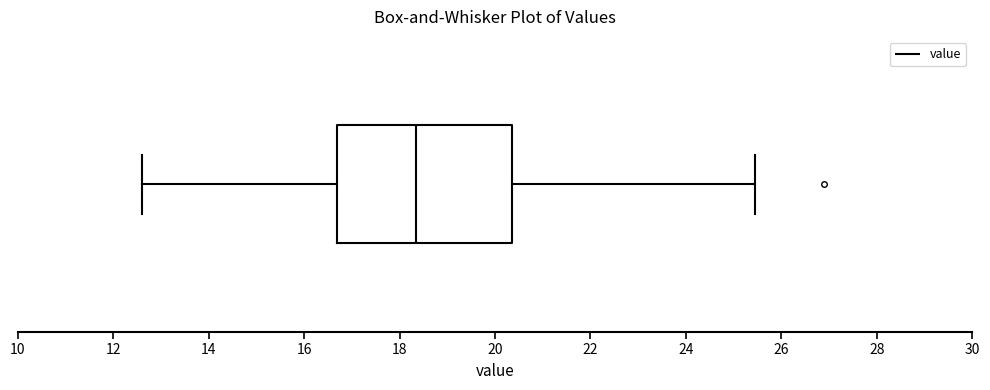

Read this box plot against the x-axis: the position of the median line, the range covered by the box, and the ends of both whiskers. The values are not printed on the chart, so give them approximately, as read against the axis.

median 18.4, box 16.6 to 20.4, whiskers 12.6 to 25.4